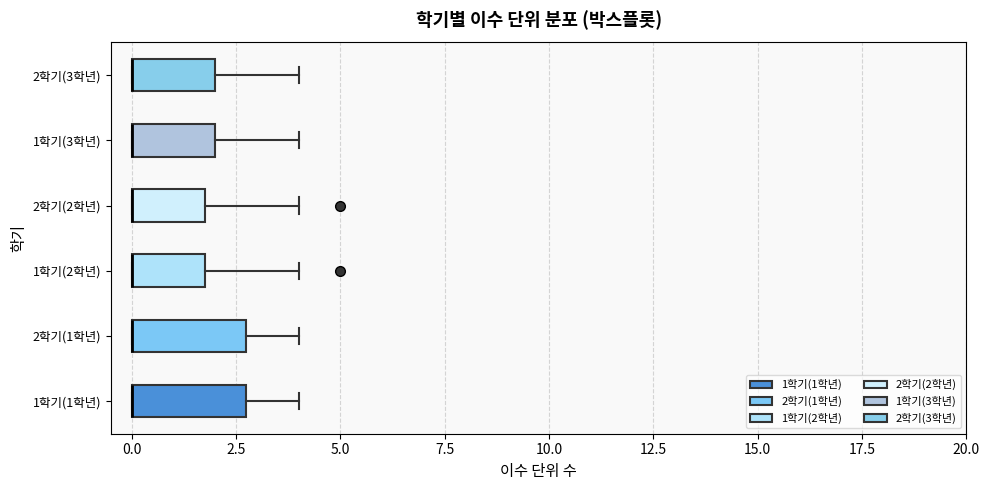

Reading bottom to top, read every box against the x-axis: the position of its median line, the range the box covers, and the ends of its whiskers. The values are not printed on the chart, so give them approximately, as read against the axis.

1학기(1학년): median 0 (drawn on the box's left edge), box 0 to 3, whiskers 0 to 4
2학기(1학년): median 0 (drawn on the box's left edge), box 0 to 3, whiskers 0 to 4
1학기(2학년): median 0 (drawn on the box's left edge), box 0 to 2, whiskers 0 to 4
2학기(2학년): median 0 (drawn on the box's left edge), box 0 to 2, whiskers 0 to 4
1학기(3학년): median 0 (drawn on the box's left edge), box 0 to 2, whiskers 0 to 4
2학기(3학년): median 0 (drawn on the box's left edge), box 0 to 2, whiskers 0 to 4